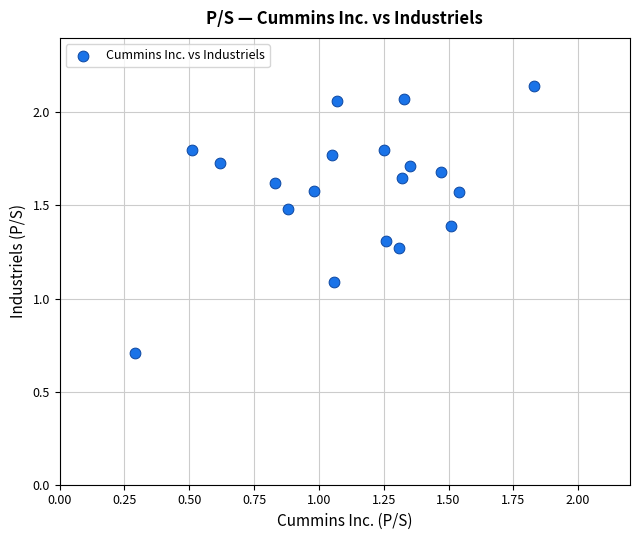

What Y value in the scatter plot is closest to 1?

1.1